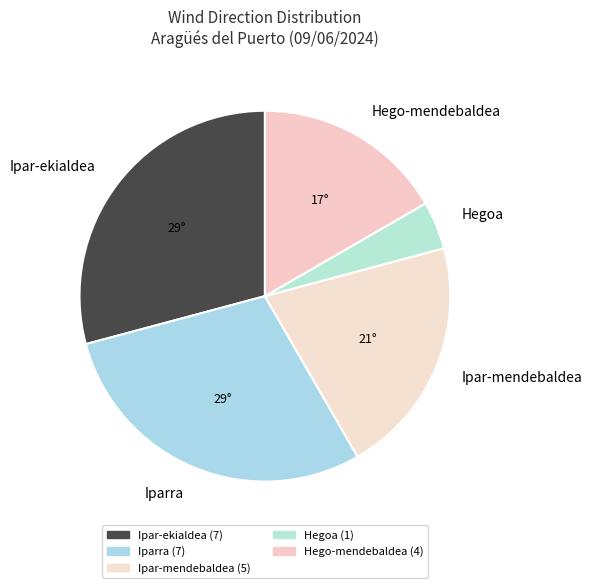

Is Hego-mendebaldea the majority of the pie?

No